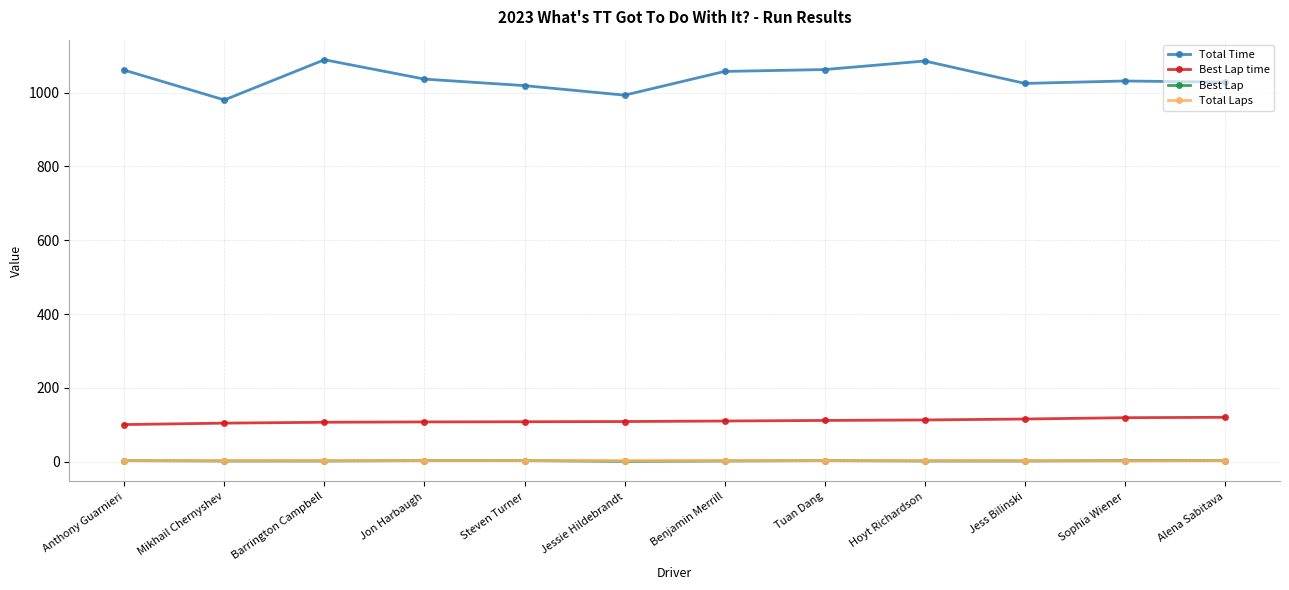

What is the difference between the maximum and minimum values in the Total Time series?

108.9